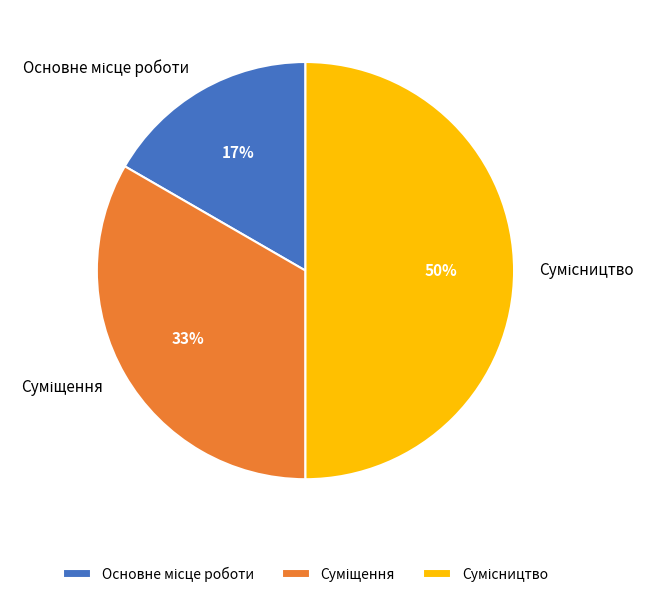

To the nearest percent, what is the average slice percentage?

33%